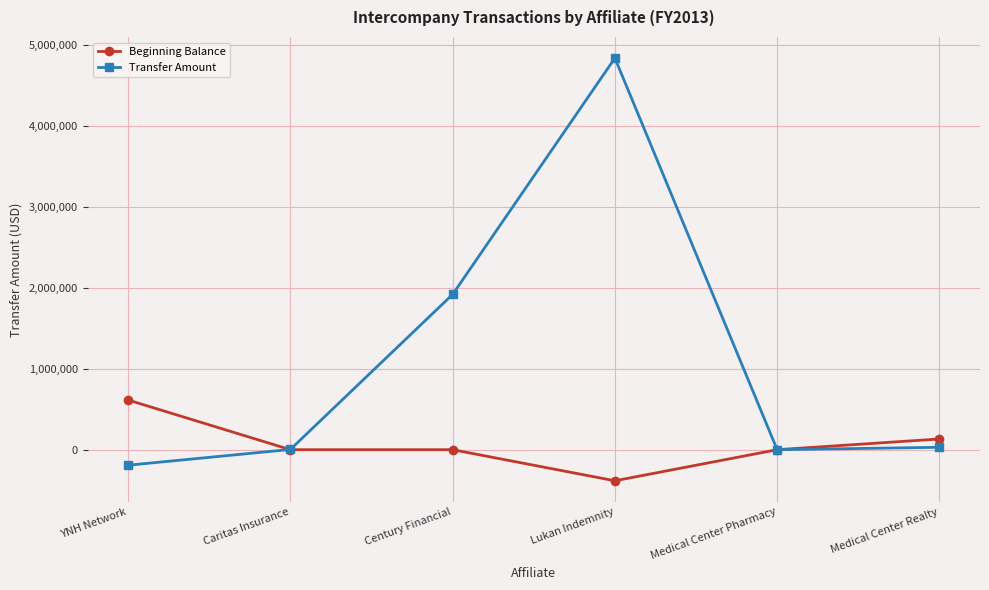

What is the difference between the maximum and minimum values in the Beginning Balance series?

996595